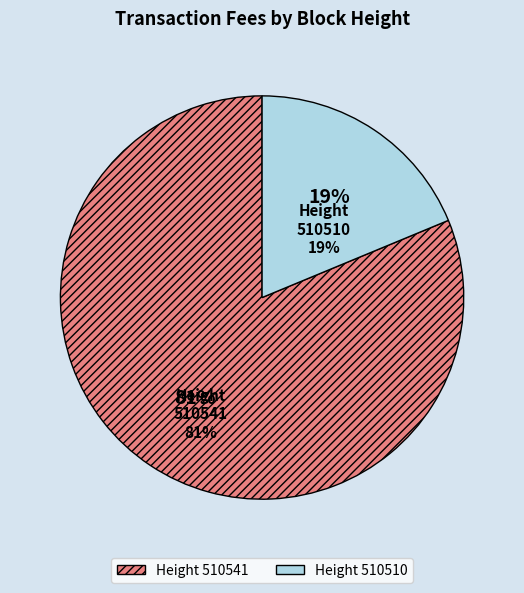

What percentage is the 510510 slice, to the nearest percent?

19%